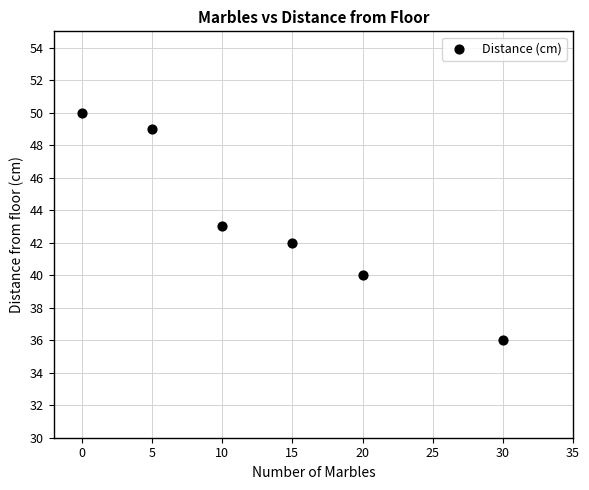

What is the average X value?

13